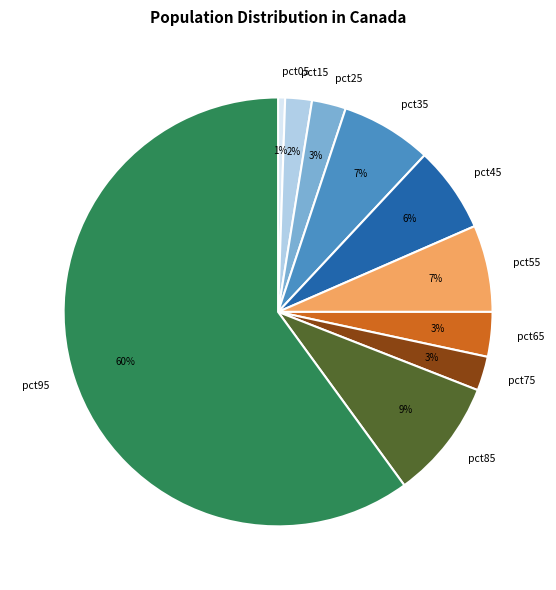

Combined, do pct15 and pct85 account for over 50%?

No